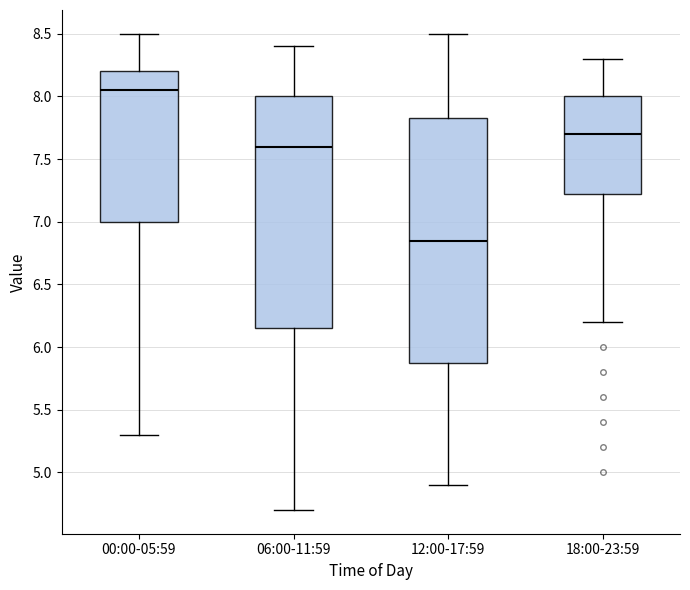

Where does the lower whisker of the box for 18:00-23:59 end on the y-axis? The values are not printed on the chart, so give them approximately, as read against the axis.

6.20